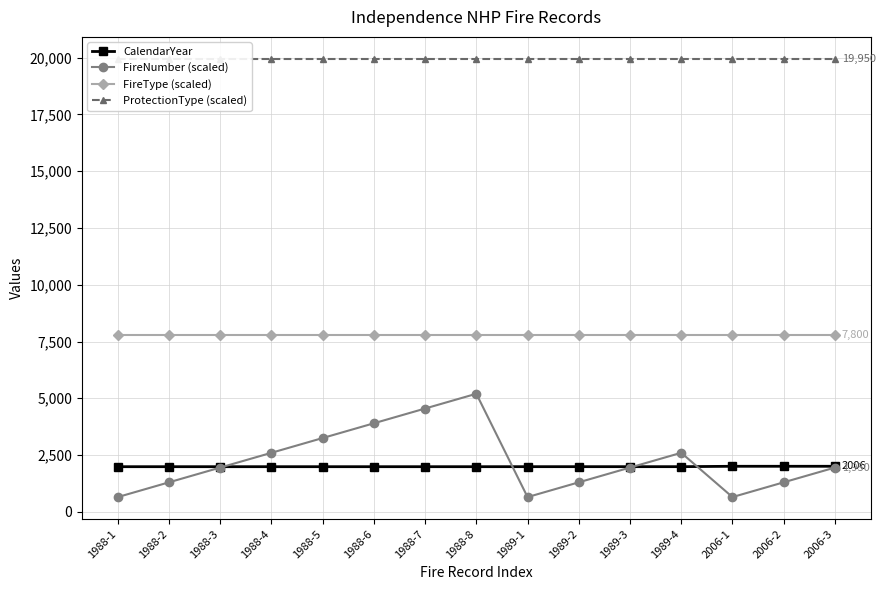

What is the average value of the FireNumber (scaled) series?

2253